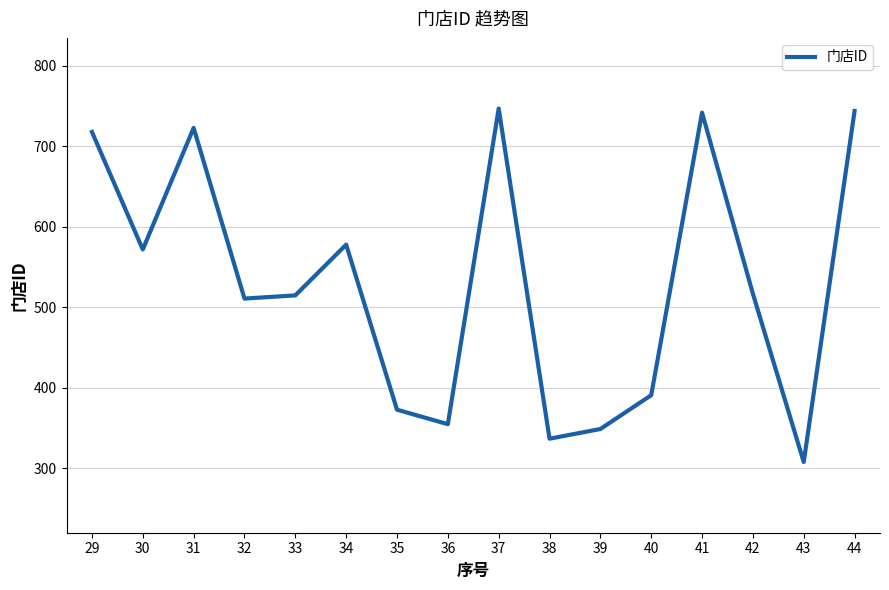

Where is the data nearest to the value 527?

42